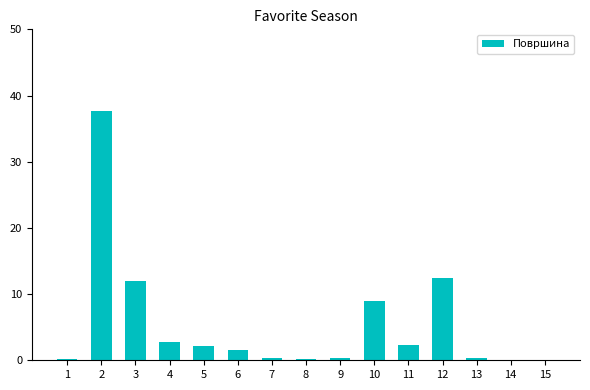

What is the difference between the values at 6 and 13?

1.3